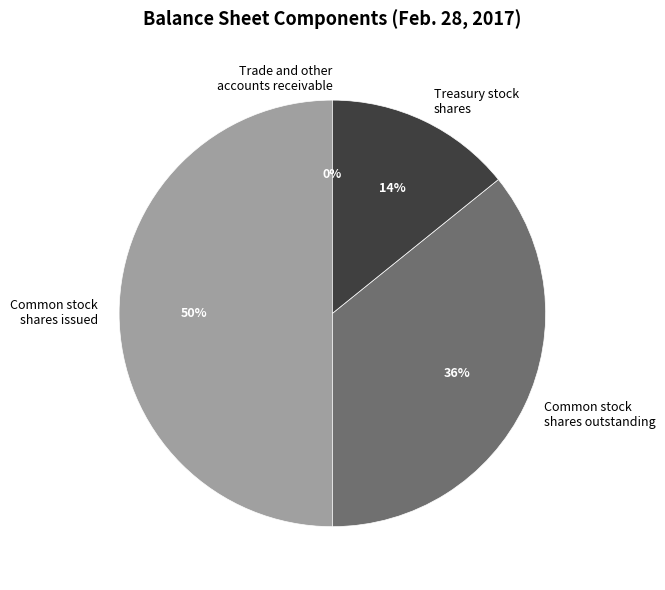

Which category has the biggest portion of the pie?

Common stock shares issued